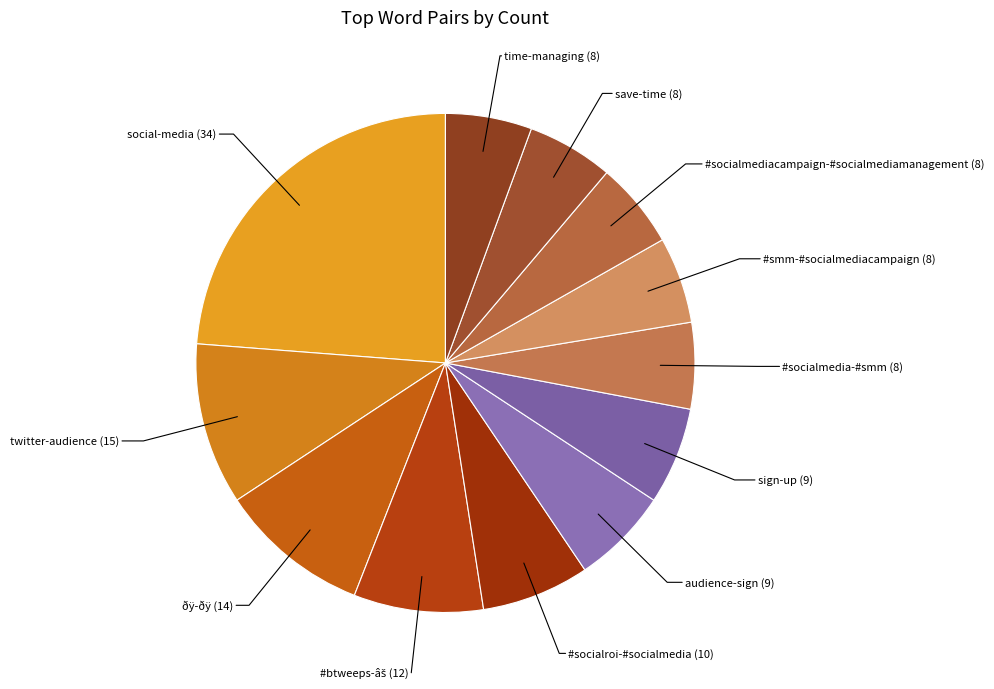

Is there a majority slice in this chart?

No